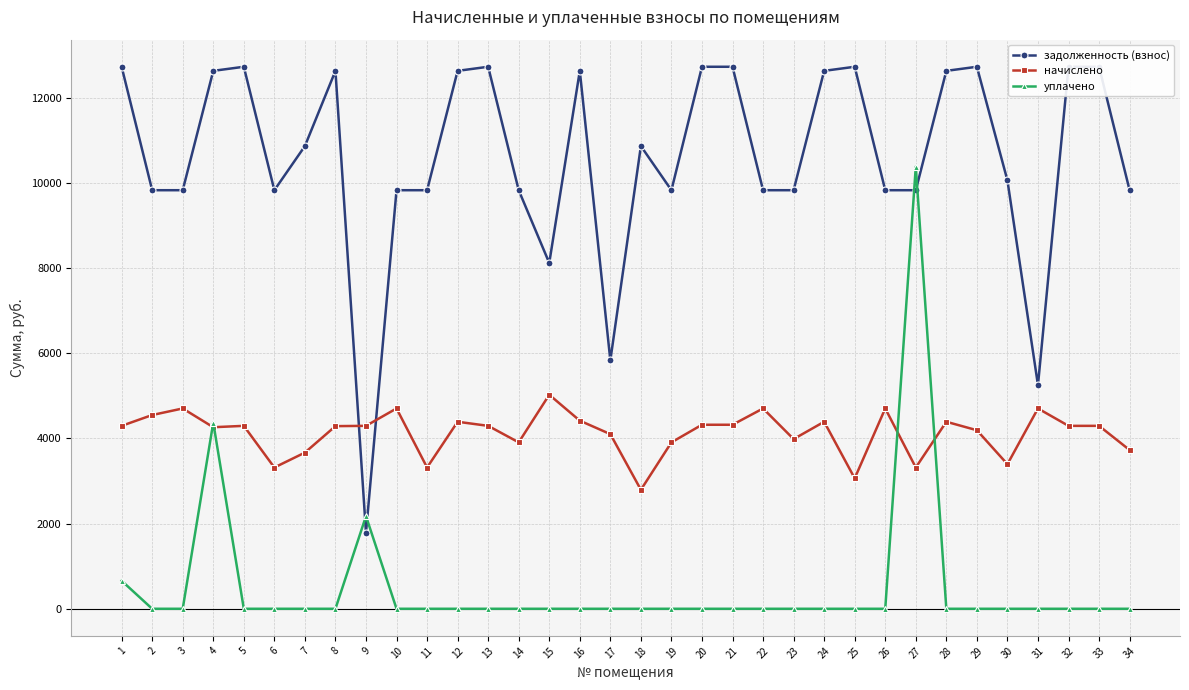

The начислено series shows 1674.2 at 15. True or false?

False